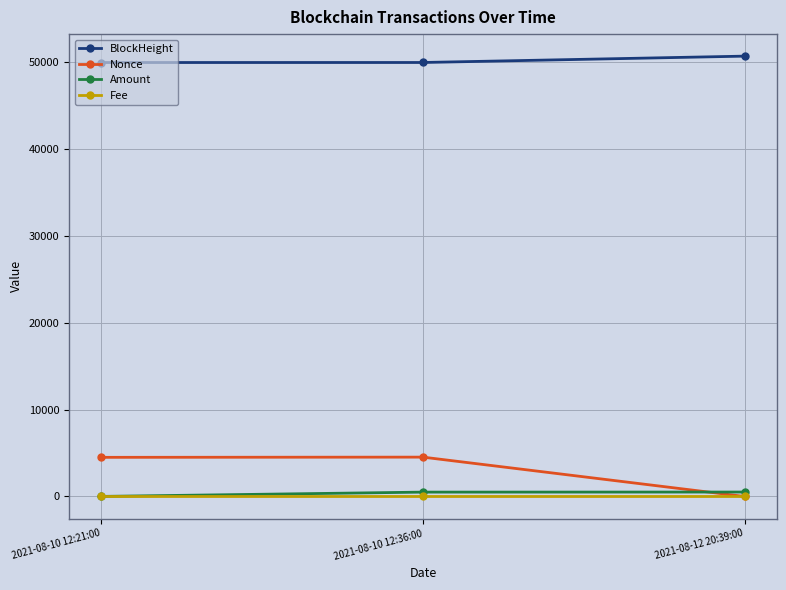

Is it true that Fee equals 0.1 at 2021-08-12 20:39:00?

True